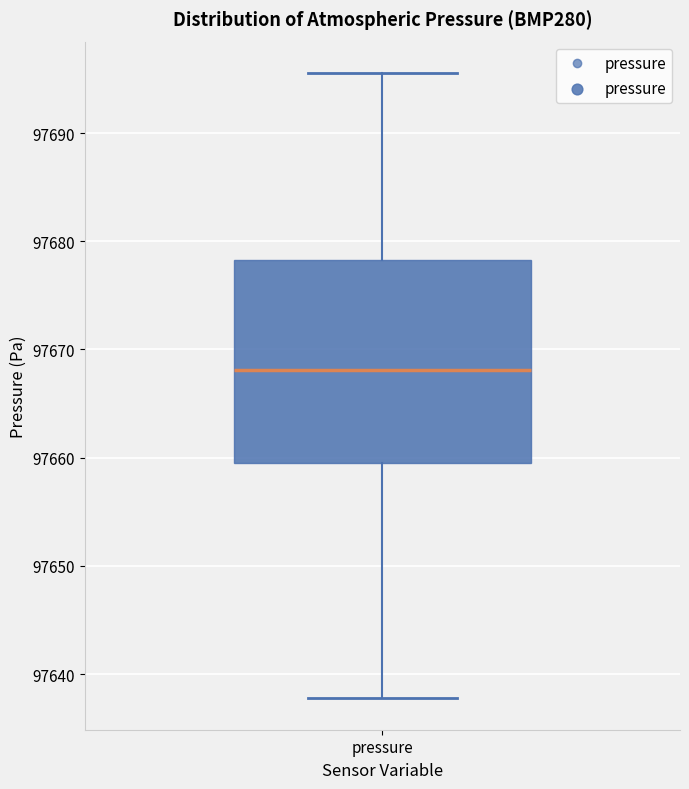

Read this box plot against the y-axis: the position of the median line, the range covered by the box, and the ends of both whiskers. The values are not printed on the chart, so give them approximately, as read against the axis.

median 97668, box 97660 to 97678, whiskers 97638 to 97696